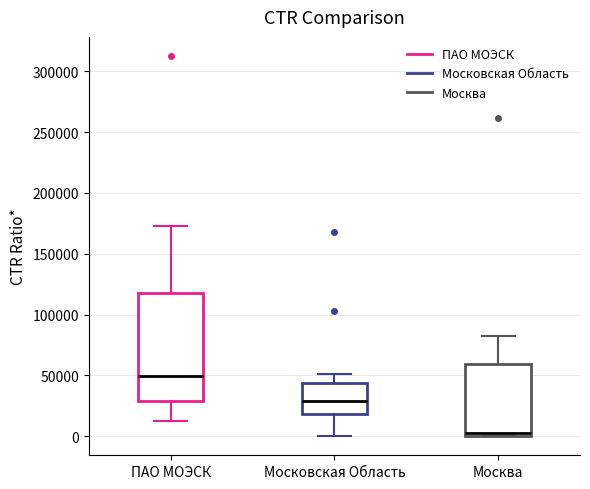

Where is the lower edge of the box for Московская Область on the y-axis? The values are not printed on the chart, so give them approximately, as read against the axis.

20000